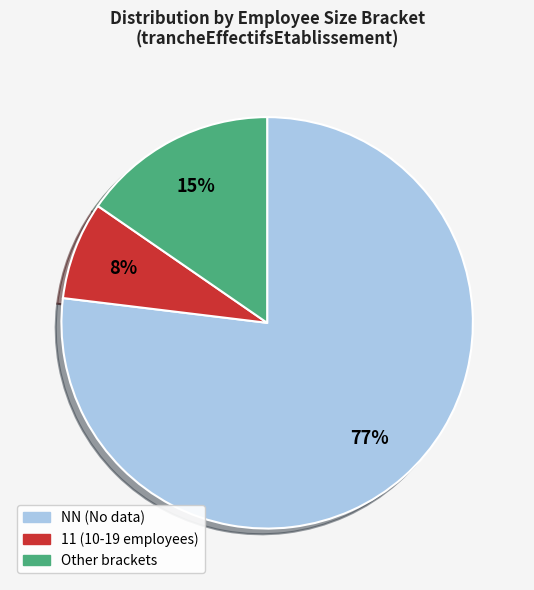

To the nearest percent, what is the average slice percentage?

33%